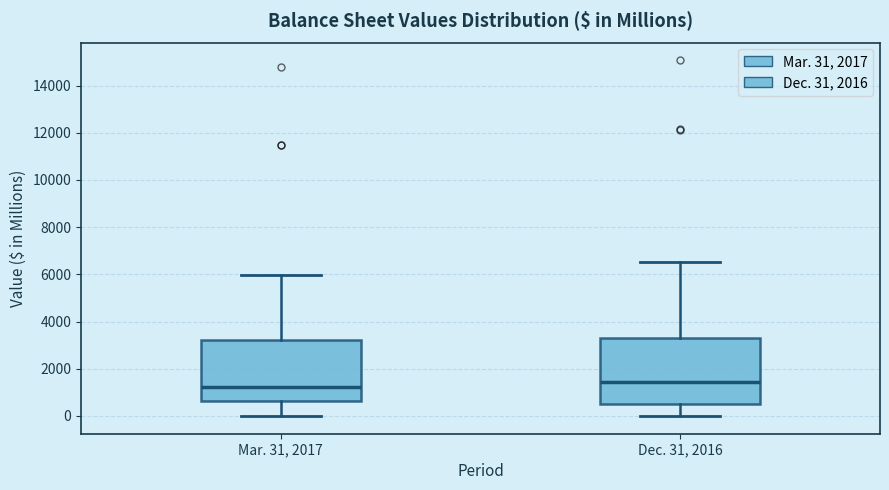

Reading left to right, read every box against the y-axis: the position of its median line, the range the box covers, and the ends of its whiskers. The values are not printed on the chart, so give them approximately, as read against the axis.

Mar. 31, 2017: median 1200, box 600 to 3200, whiskers 0 to 6000
Dec. 31, 2016: median 1400, box 600 to 3200, whiskers 0 to 6600